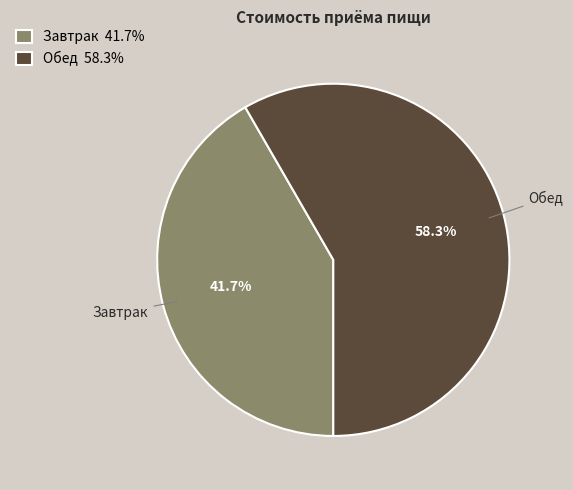

Does Обед represent more than half of the total?

Yes